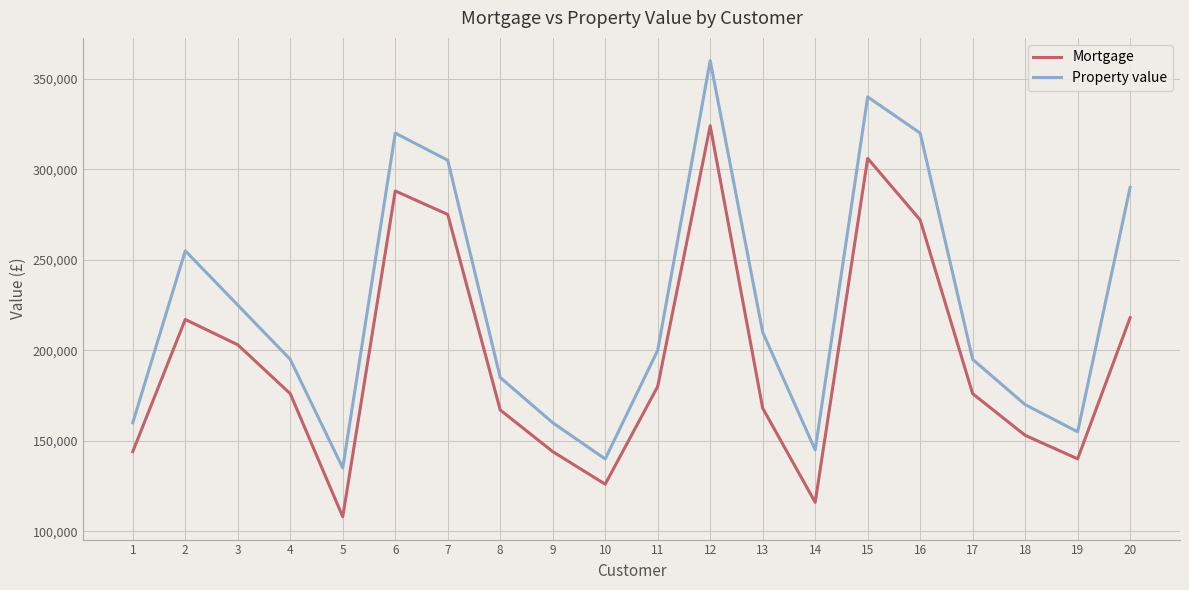

What are all the series names shown in the legend?

Mortgage, Property value